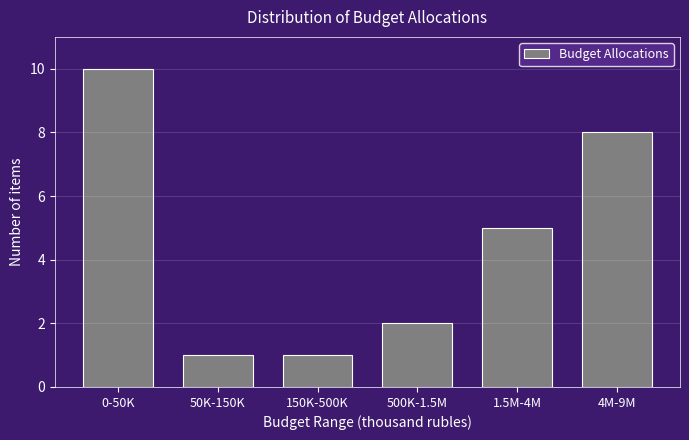

Reading left to right, transcribe all the data shown in this chart.

10	1	1	2	5	8